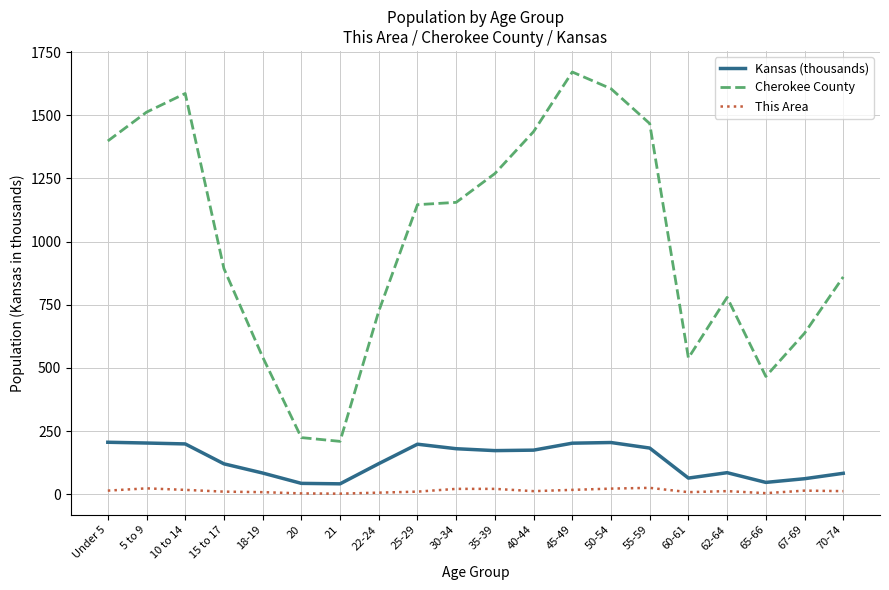

True or false: Kansas (thousands) and This Area intersect in this chart.

False